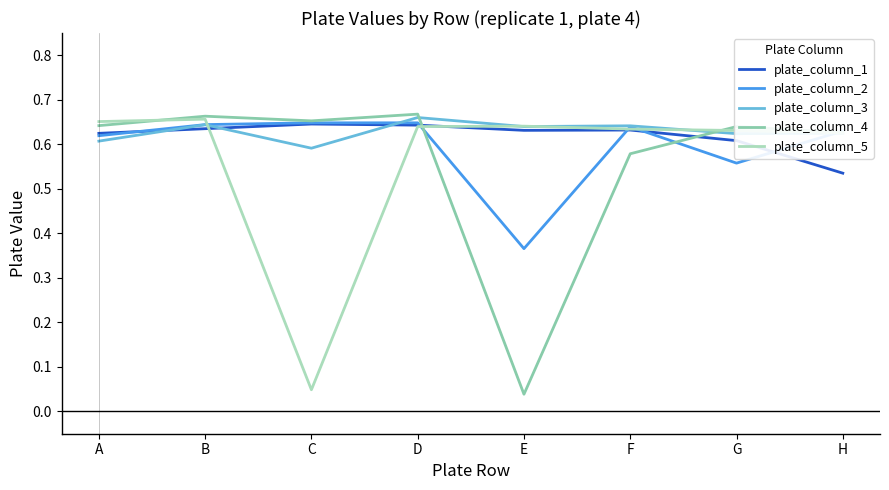

Between D and E, which series saw the biggest shift?

plate_column_4